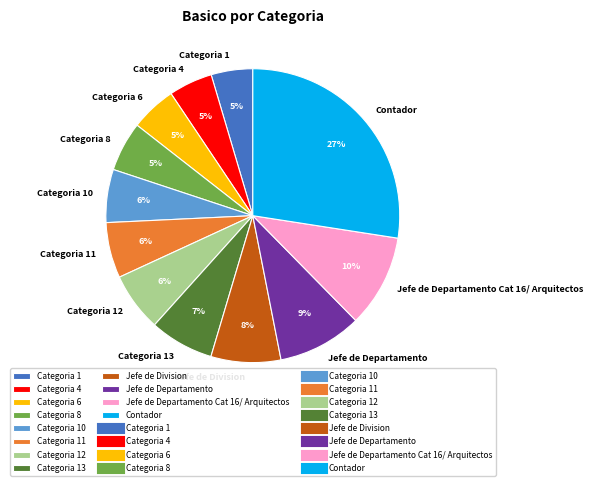

Between Categoria 13 and Jefe de Departamento, which is larger?

Jefe de Departamento